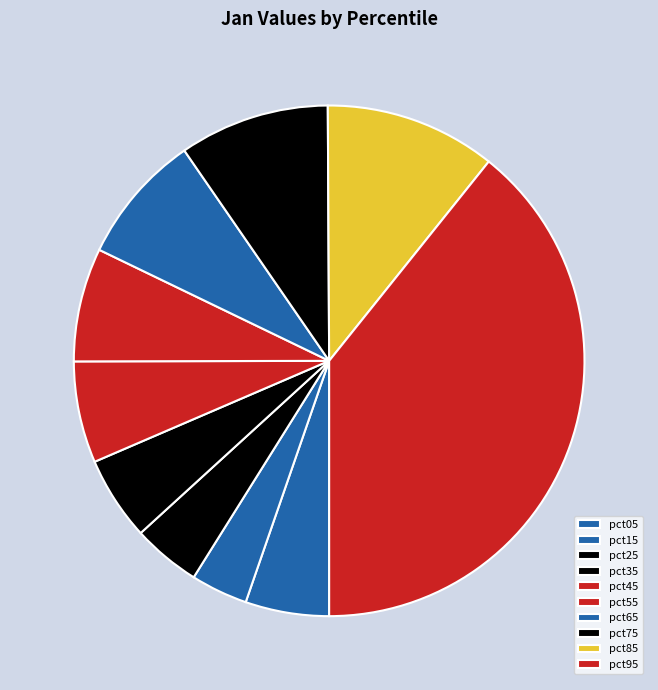

Count the number of slices in the pie.

10